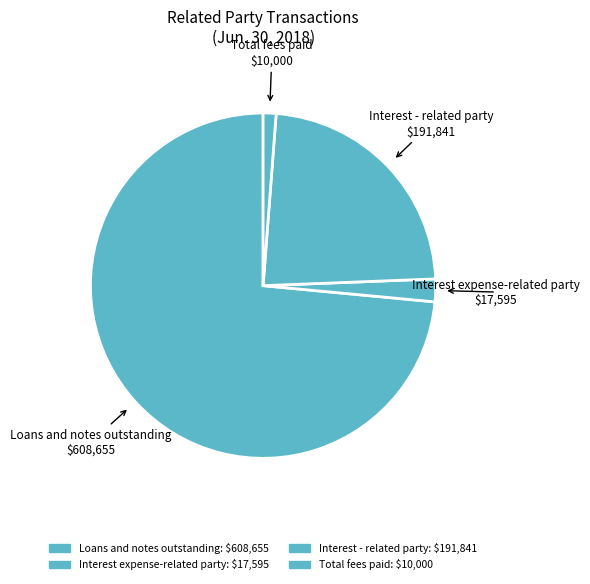

Count the number of slices in the pie.

4